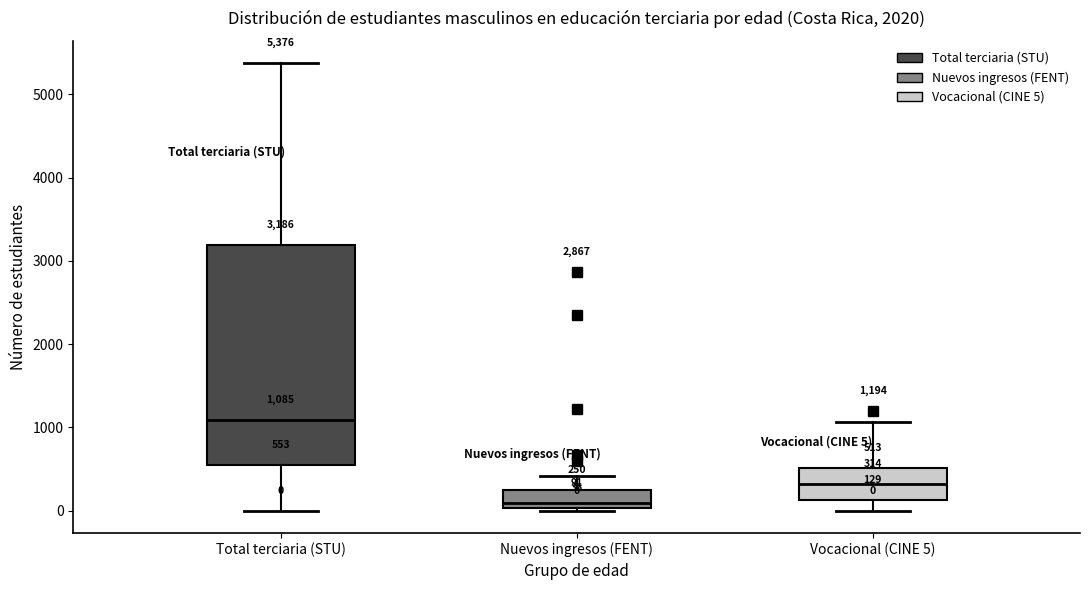

Which box has the highest median line?

Total terciaria (STU)